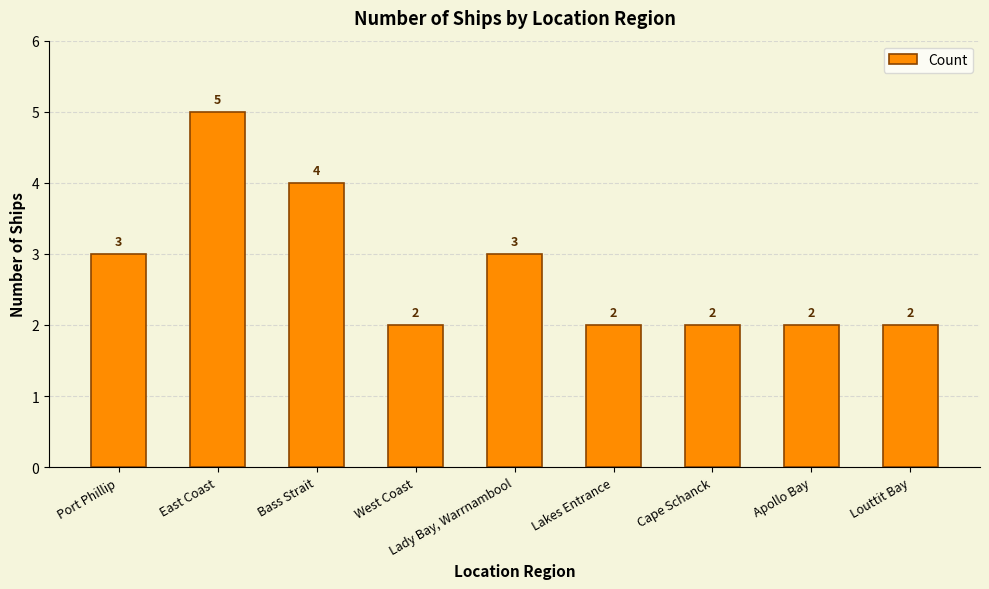

True or false: the data shows 5 at East Coast.

True